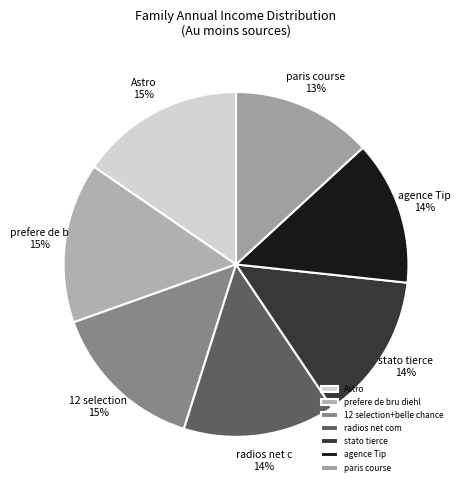

Count the number of slices in the pie.

7